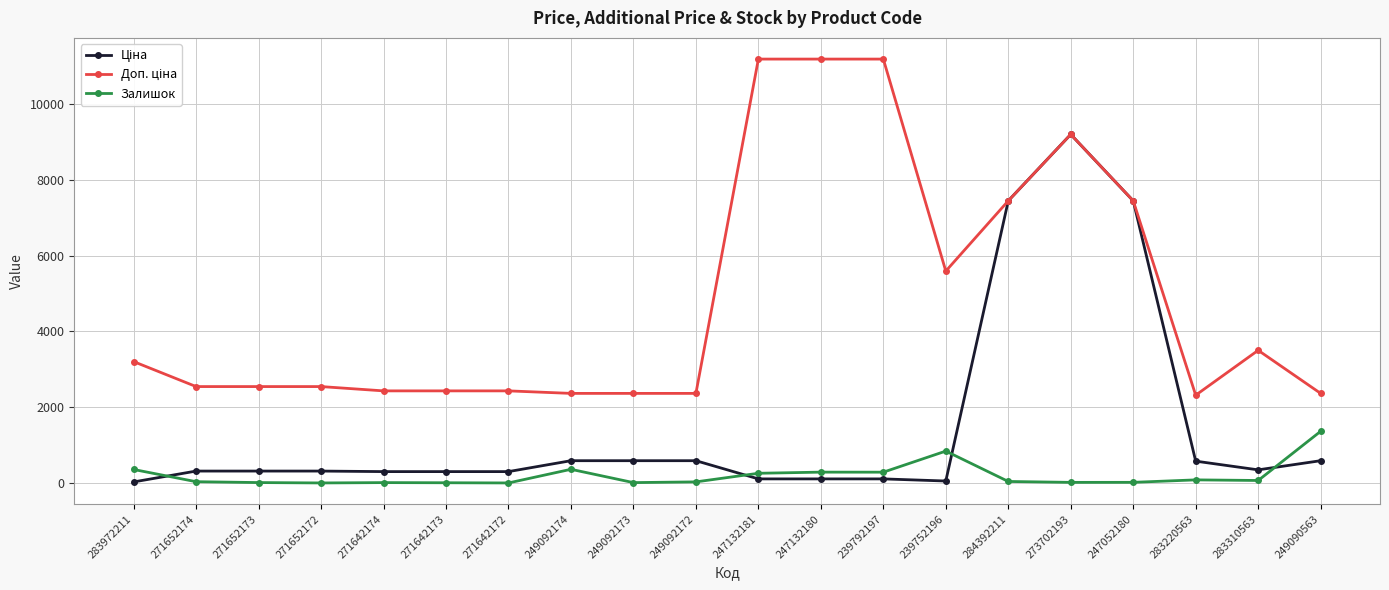

What is the spread (max minus min) of values at 249090563?

1774.9